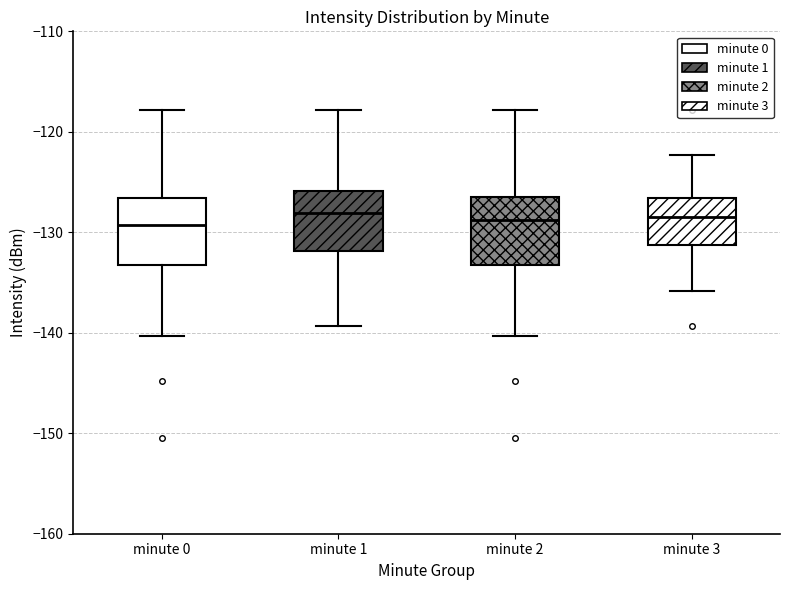

Reading left to right, transcribe this box plot: for each box, give where its median line is, the range the box spans, and where its two whiskers end, as read against the y-axis. The values are not printed on the chart, so give them approximately, as read against the axis.

minute 0: median -129, box -133 to -127, whiskers -140 to -118
minute 1: median -128, box -132 to -126, whiskers -139 to -118
minute 2: median -129, box -133 to -126, whiskers -140 to -118
minute 3: median -129, box -131 to -127, whiskers -136 to -122